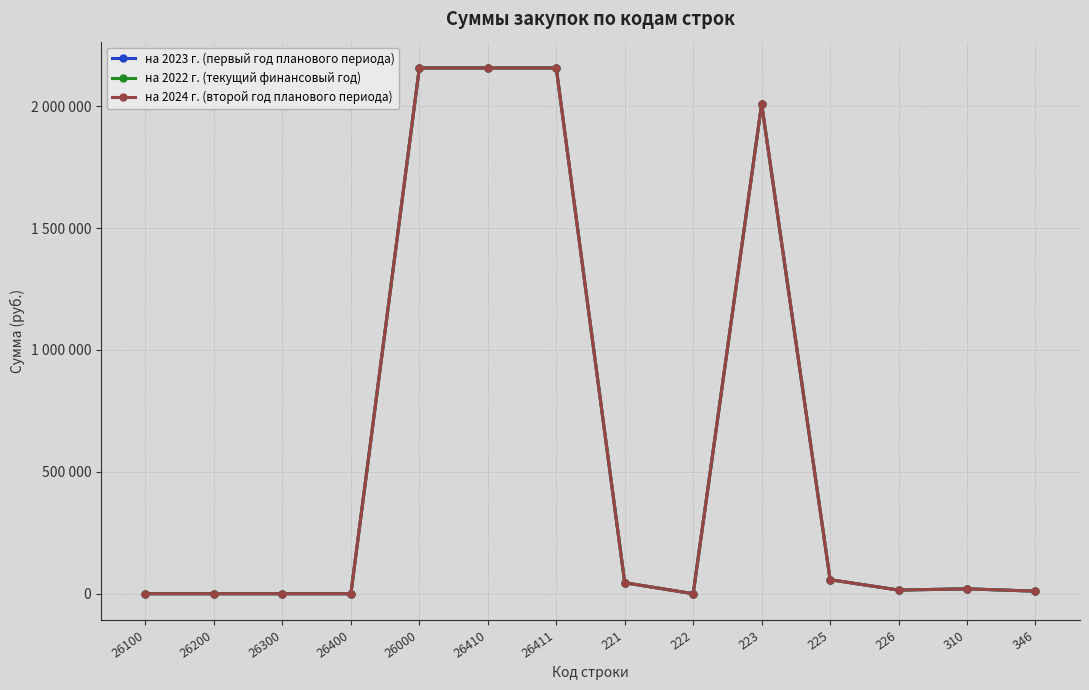

Does the chart display data point markers on the line(s)?

Yes